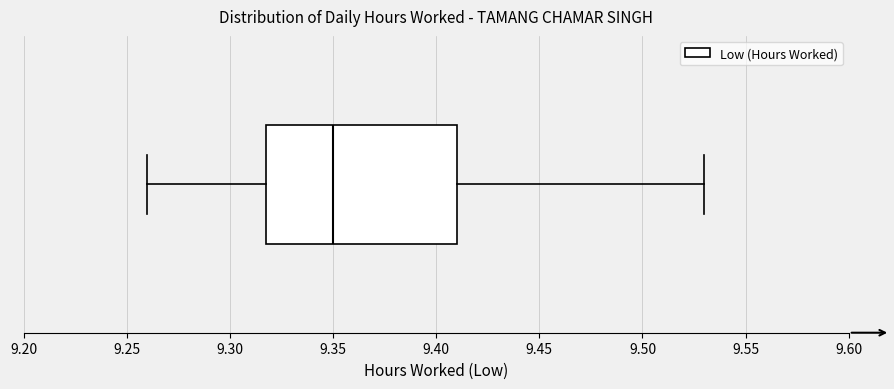

Where does the left whisker of the box end on the x-axis? The values are not printed on the chart, so give them approximately, as read against the axis.

9.26